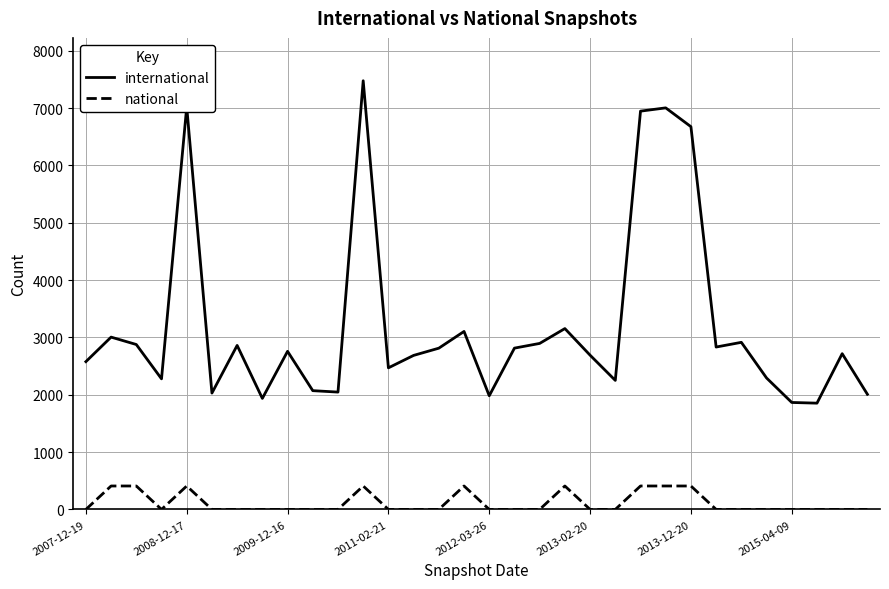

What is the highest value of the international series?

7478